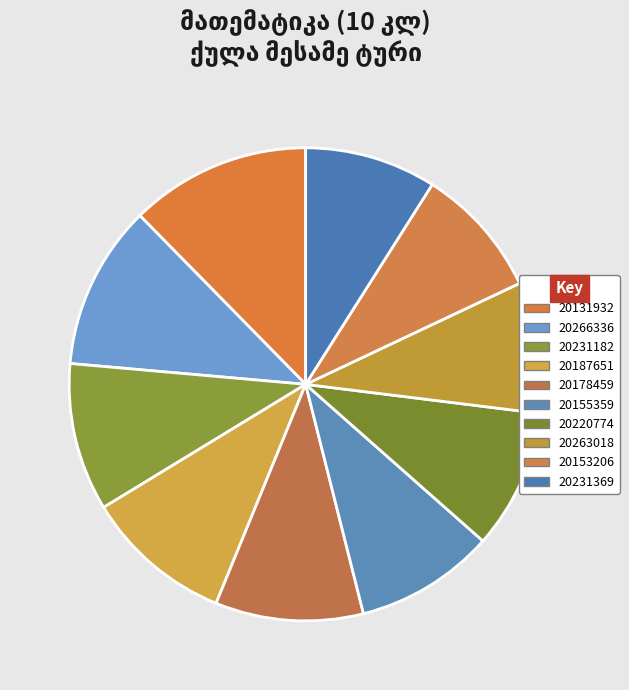

The 20155359 slice represents 1% of the pie. True or false?

False